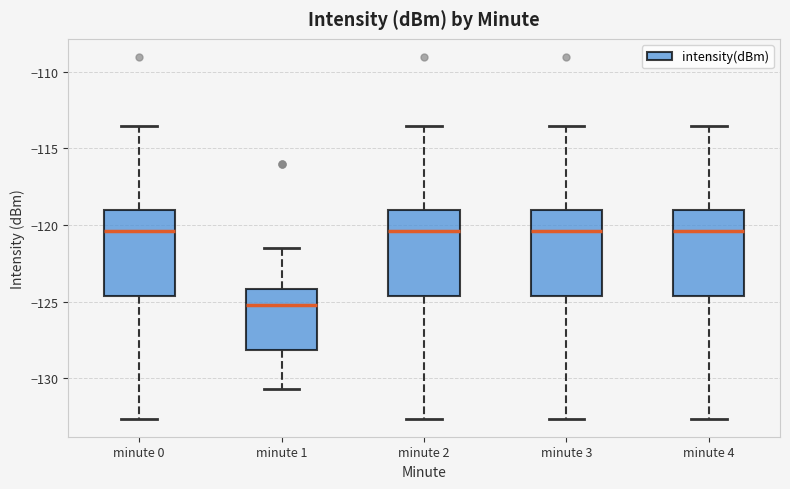

Reading left to right, read every box against the y-axis: the position of its median line, the range the box covers, and the ends of its whiskers. The values are not printed on the chart, so give them approximately, as read against the axis.

minute 0: median -120.5, box -124.5 to -119.0, whiskers -132.5 to -113.5
minute 1: median -125.0, box -128.0 to -124.0, whiskers -130.5 to -121.5
minute 2: median -120.5, box -124.5 to -119.0, whiskers -132.5 to -113.5
minute 3: median -120.5, box -124.5 to -119.0, whiskers -132.5 to -113.5
minute 4: median -120.5, box -124.5 to -119.0, whiskers -132.5 to -113.5